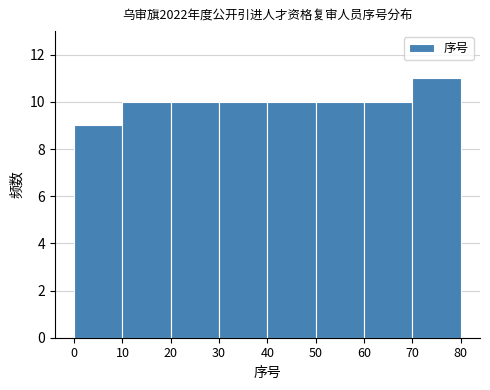

Which range on the x-axis has the tallest bar?

70 to 80